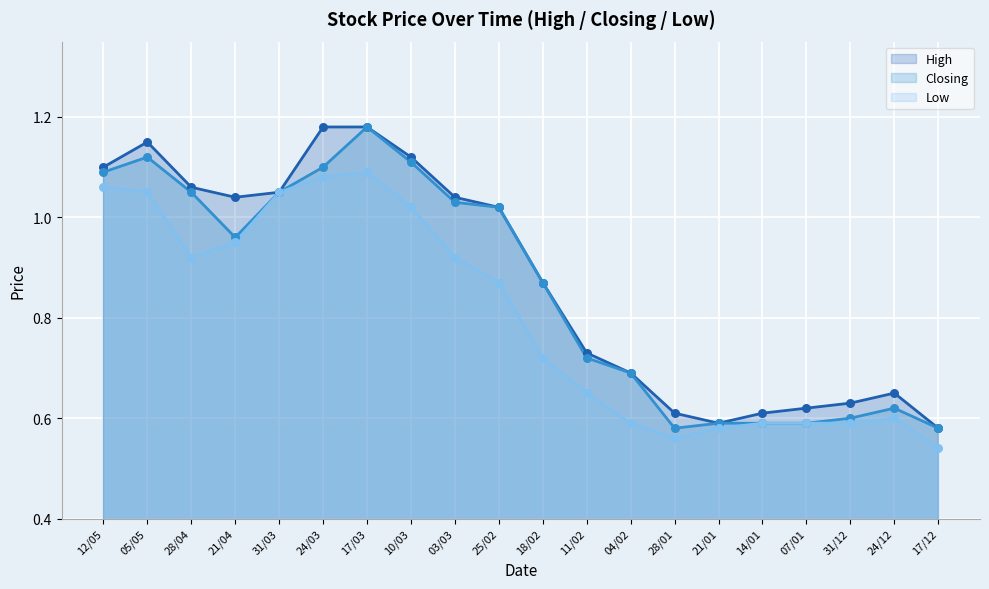

At which category is the sum across all series the highest?

17/03